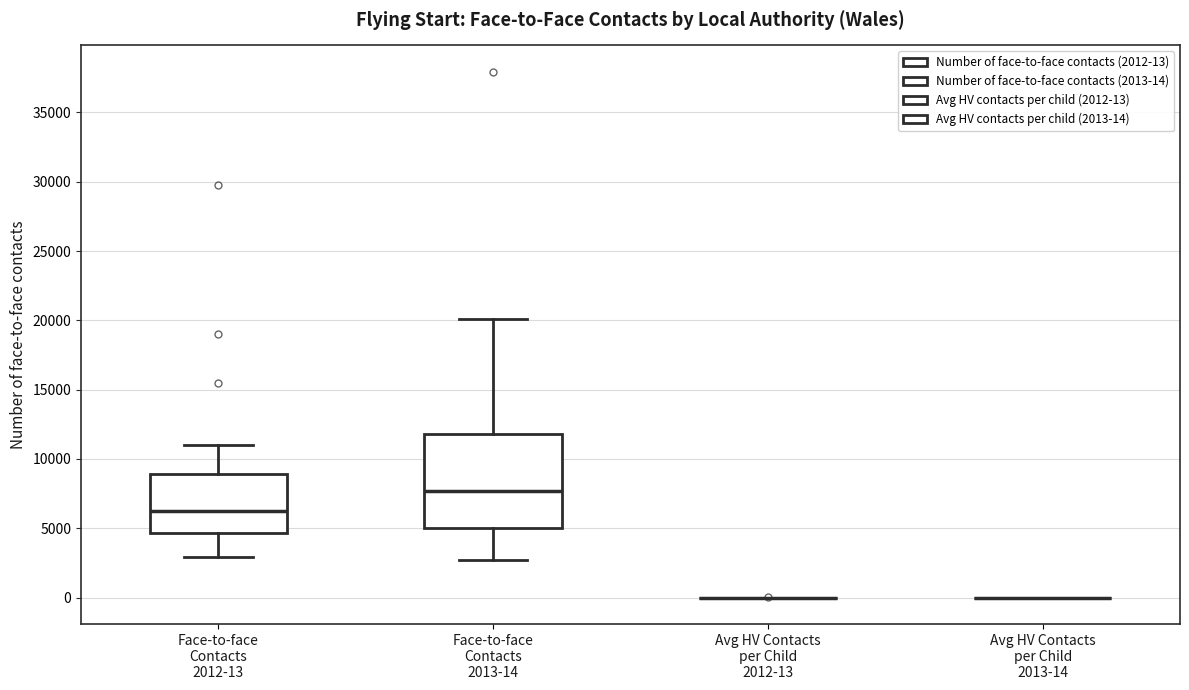

Comparing the boxes themselves (not the whiskers), which one is the tallest?

Face-to-face Contacts 2013-14